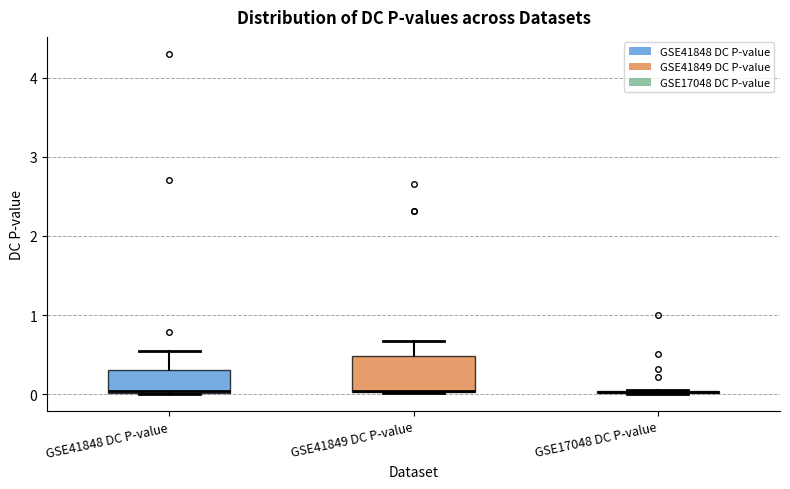

Reading left to right, transcribe this box plot: for each box, give where its median line is, the range the box spans, and where its two whiskers end, as read against the y-axis. The values are not printed on the chart, so give them approximately, as read against the axis.

GSE41848 DC P-value: median 0.0 (drawn on the box's lower edge), box 0.0 to 0.3, whiskers 0.0 to 0.5
GSE41849 DC P-value: median 0.0 (drawn on the box's lower edge), box 0.0 to 0.5, whiskers 0.0 to 0.7
GSE17048 DC P-value: box collapsed to a line at 0.0, whiskers 0.0 to 0.0